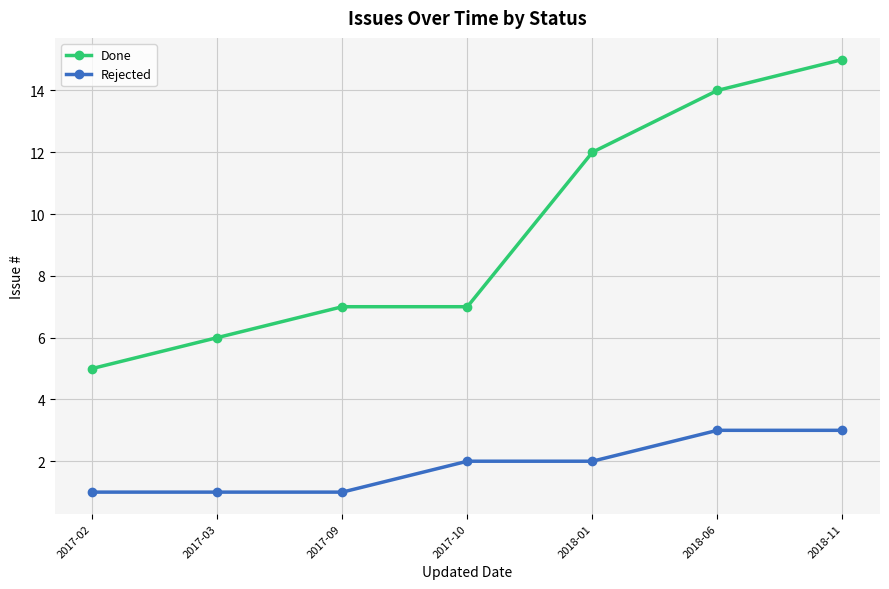

Reading left to right, transcribe all the data shown in this chart.

Done: 5	6	7	7	12	14	15
Rejected: 1	1	1	2	2	3	3